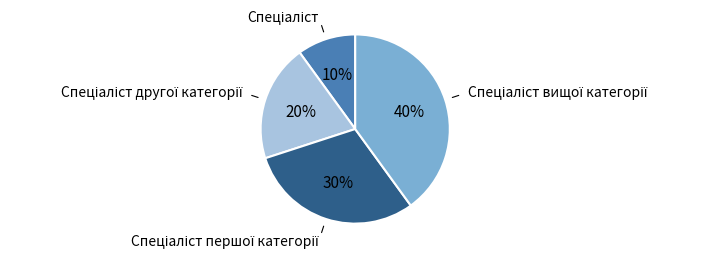

Is there a majority slice in this chart?

No